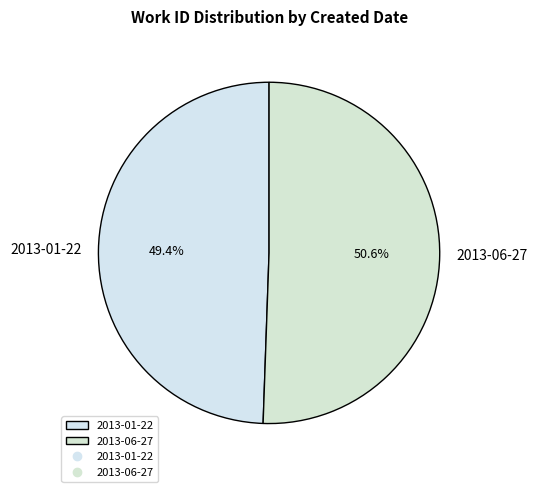

Rank the categories by value from lowest to highest.

2013-01-22, 2013-06-27